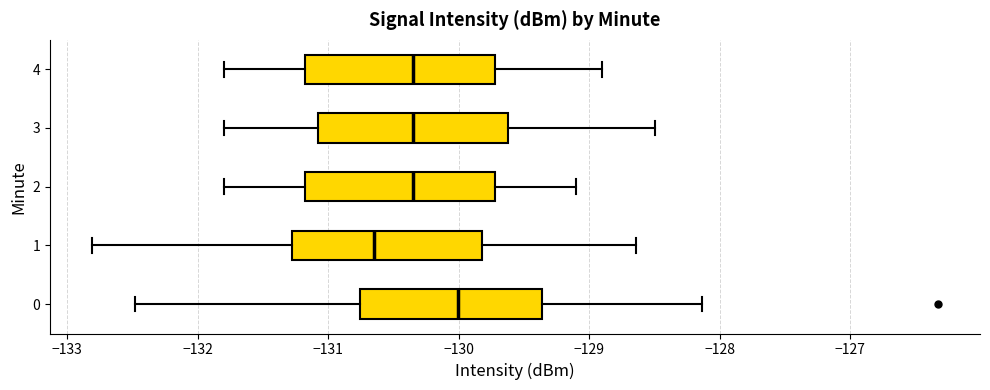

Reading bottom to top, read every box against the x-axis: the position of its median line, the range the box covers, and the ends of its whiskers. The values are not printed on the chart, so give them approximately, as read against the axis.

0: median -130.0, box -130.8 to -129.4, whiskers -132.5 to -128.1
1: median -130.6, box -131.3 to -129.8, whiskers -132.8 to -128.6
2: median -130.3, box -131.2 to -129.7, whiskers -131.8 to -129.1
3: median -130.3, box -131.1 to -129.6, whiskers -131.8 to -128.5
4: median -130.3, box -131.2 to -129.7, whiskers -131.8 to -128.9